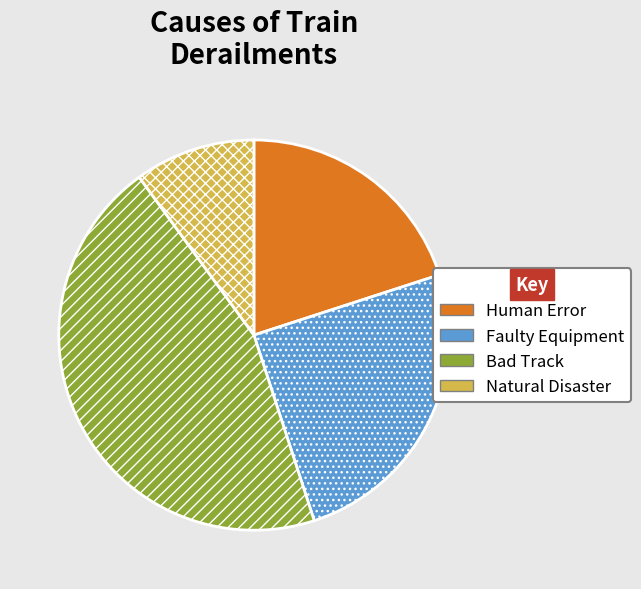

Which slice is the smallest?

Natural Disaster